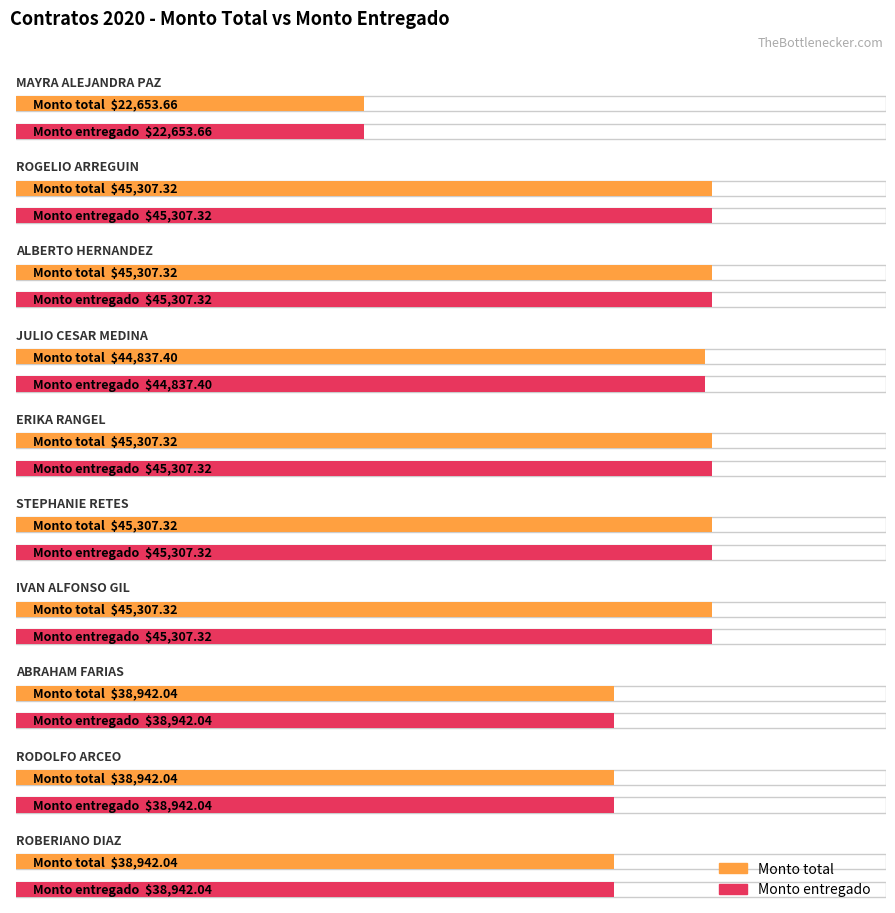

What value does the Monto total series have at ROBERIANO DIAZ?

38942.0